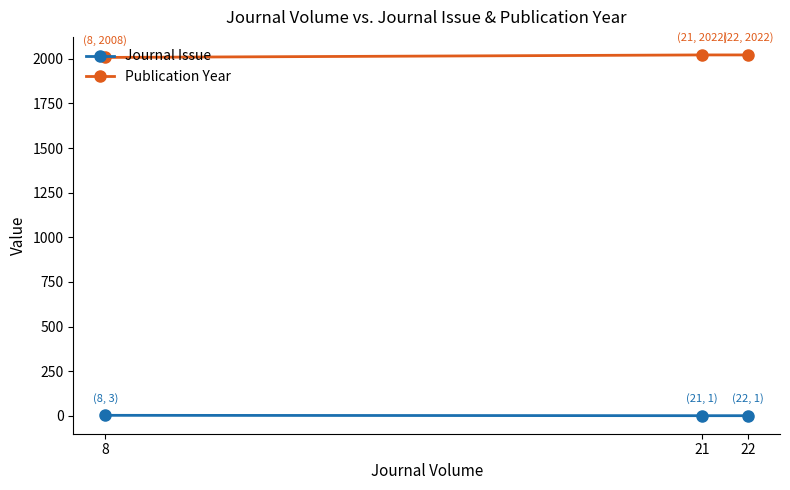

Is this an area chart (filled region under the line)?

No